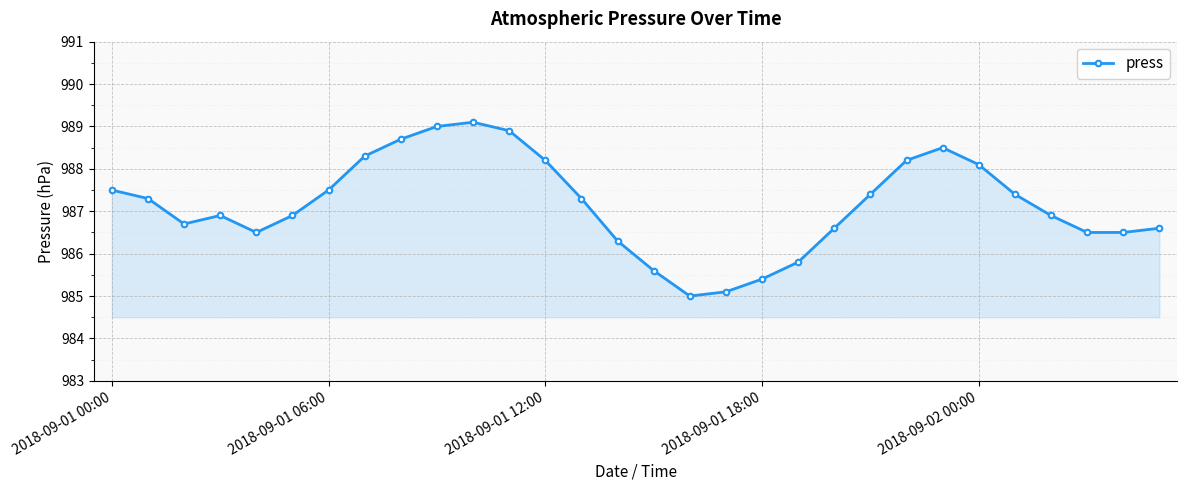

What is the maximum value shown in the chart?

989.1